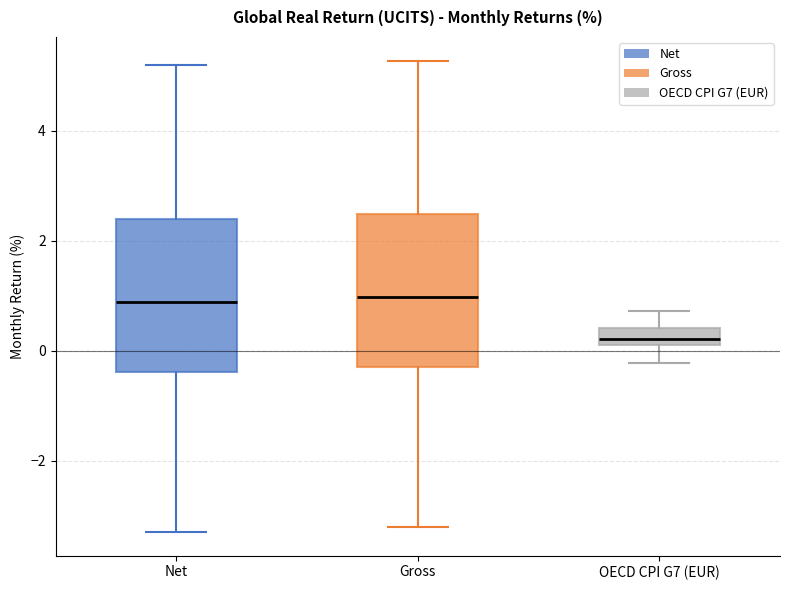

Reading left to right, read every box against the y-axis: the position of its median line, the range the box covers, and the ends of its whiskers. The values are not printed on the chart, so give them approximately, as read against the axis.

Net: median 0.8, box -0.4 to 2.4, whiskers -3.2 to 5.2
Gross: median 1.0, box -0.2 to 2.4, whiskers -3.2 to 5.2
OECD CPI G7 (EUR): median 0.2 (inside the box), box 0.2 to 0.4, whiskers -0.2 to 0.8